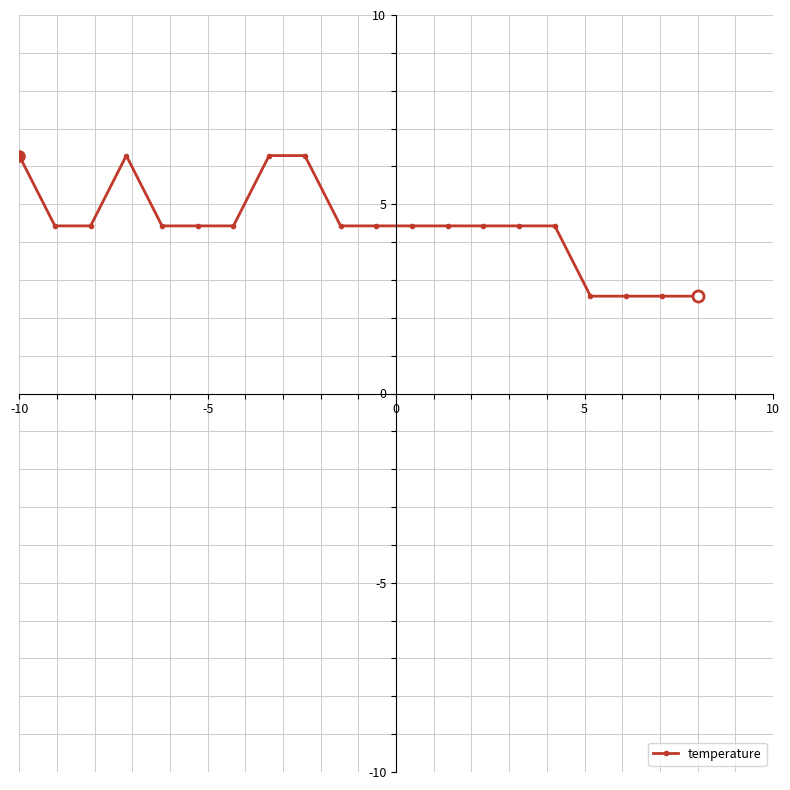

What is the value of the 1st point from the left?

6.3